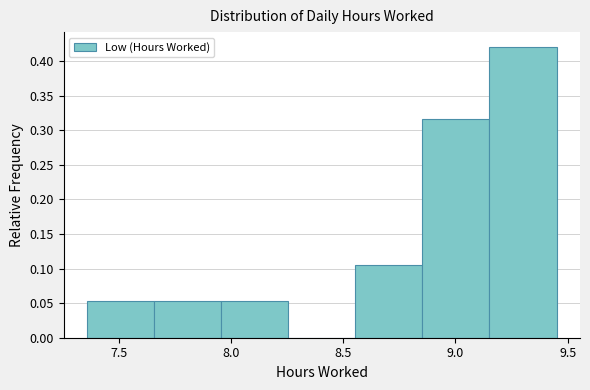

Reading left to right, transcribe this chart: for each bar, give the range it covers on the x-axis and its height. Neither the bar edges nor the heights are printed on the chart, so give them approximately, as read against the axes.

7.35 to 7.65: 0.055
7.65 to 7.95: 0.055
7.95 to 8.25: 0.055
8.25 to 8.55: 0
8.55 to 8.85: 0.105
8.85 to 9.15: 0.315
9.15 to 9.45: 0.420